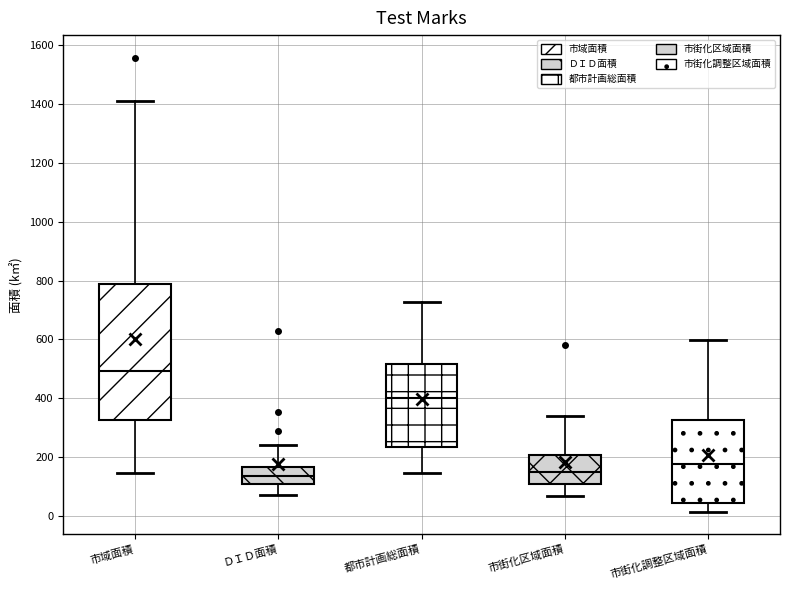

Comparing the boxes themselves (not the whiskers), which one is the tallest?

市域面積